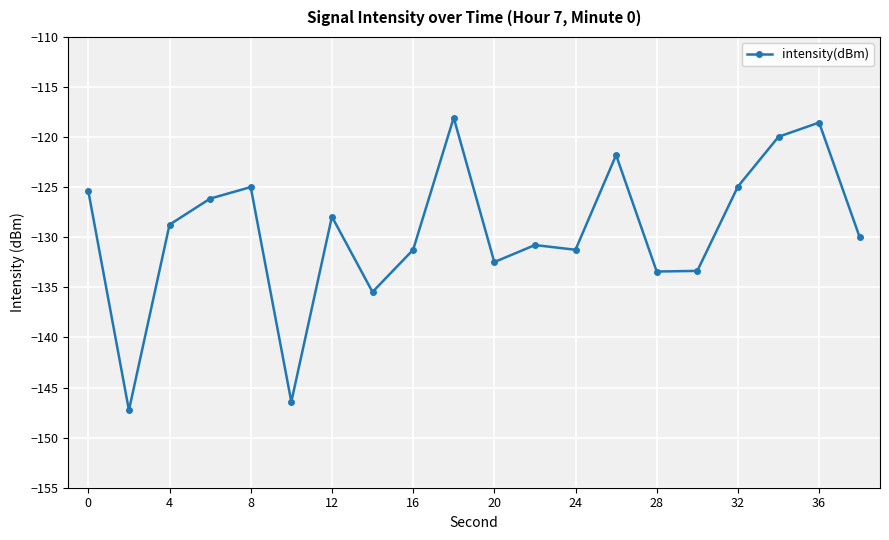

What is the greatest value displayed?

-118.1